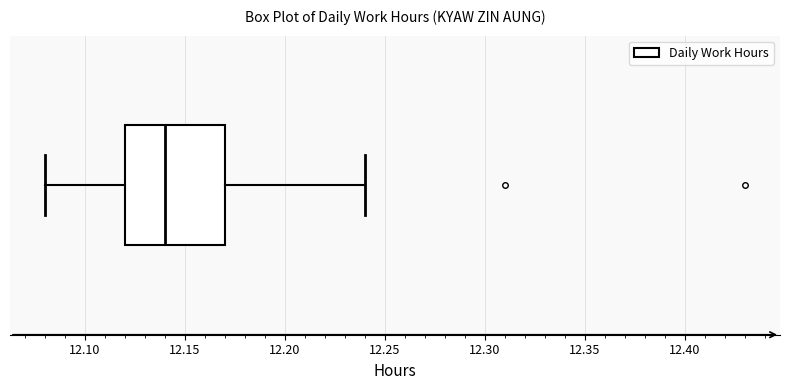

Where does the right whisker of the box end on the x-axis? The values are not printed on the chart, so give them approximately, as read against the axis.

12.24